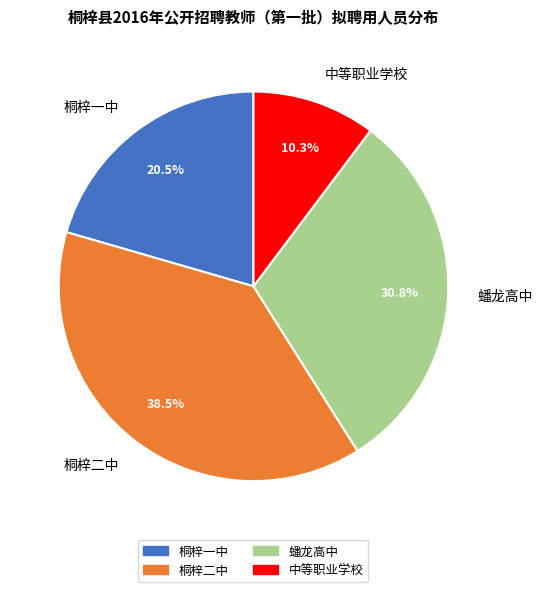

Does 蟠龙高中 account for over 50% of the chart?

No